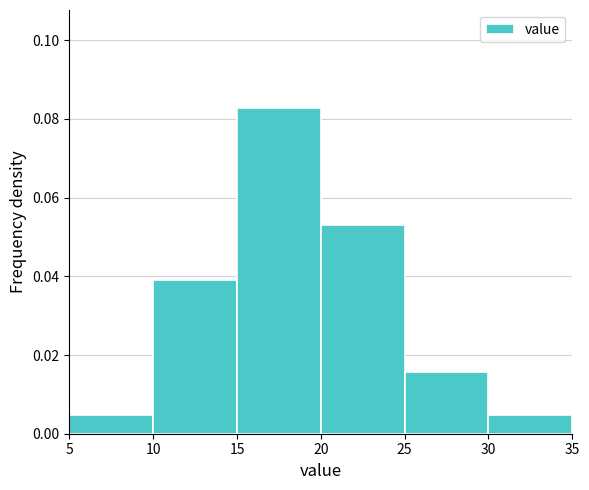

Reading left to right, list every bar in this chart as the range it spans on the x-axis followed by its height. The values are not printed on the chart, so give them approximately, as read against the axis.

5 to 10: 0.004
10 to 15: 0.040
15 to 20: 0.082
20 to 25: 0.054
25 to 30: 0.016
30 to 35: 0.004